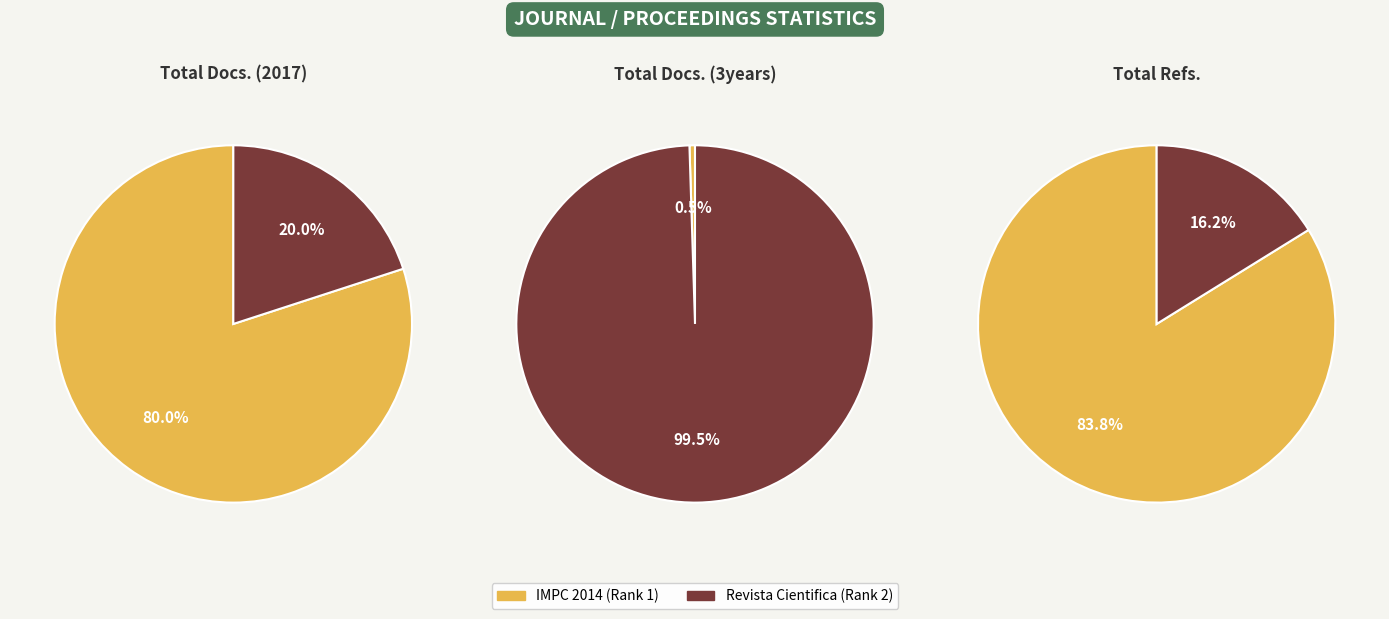

How many segments does this pie chart have?

2